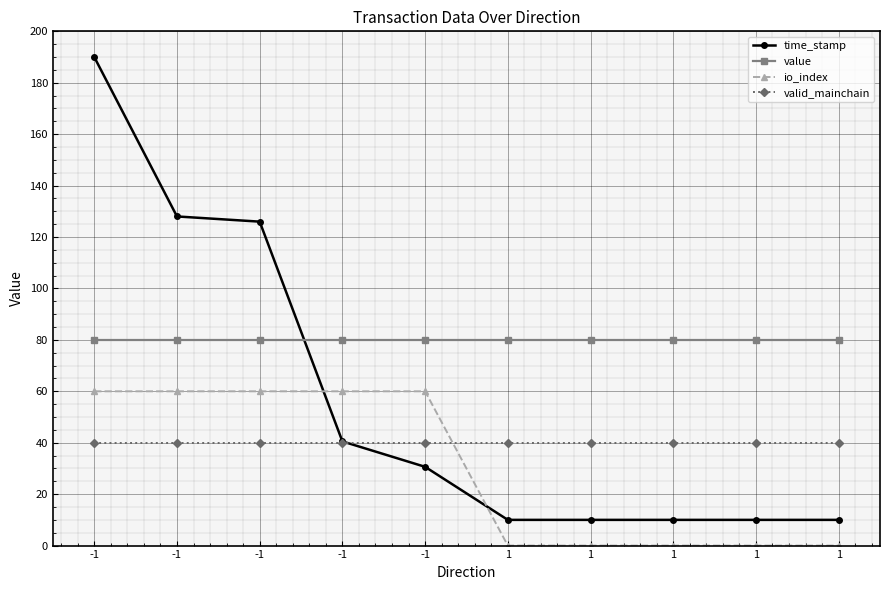

True or false: value has a value of 111.8 at 1.

False